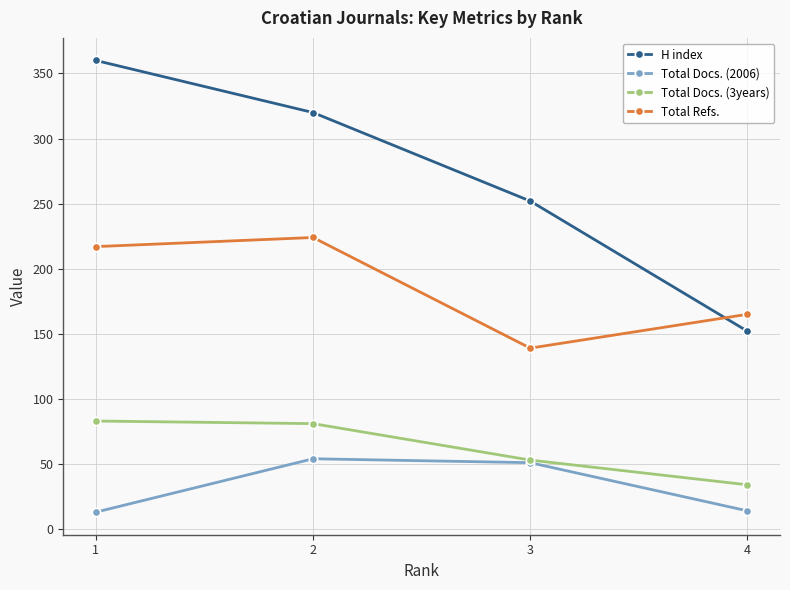

Is the value of Total Refs. at 3 greater than the value of Total Docs. (2006) at 2?

Yes